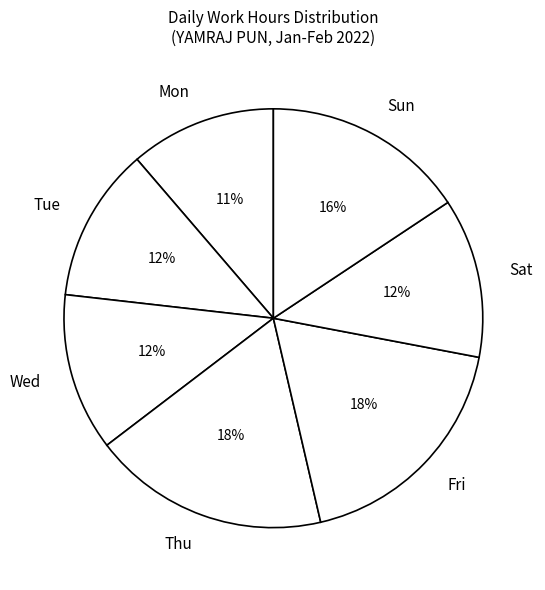

To the nearest percent, what percentage of the pie is Mon?

11%